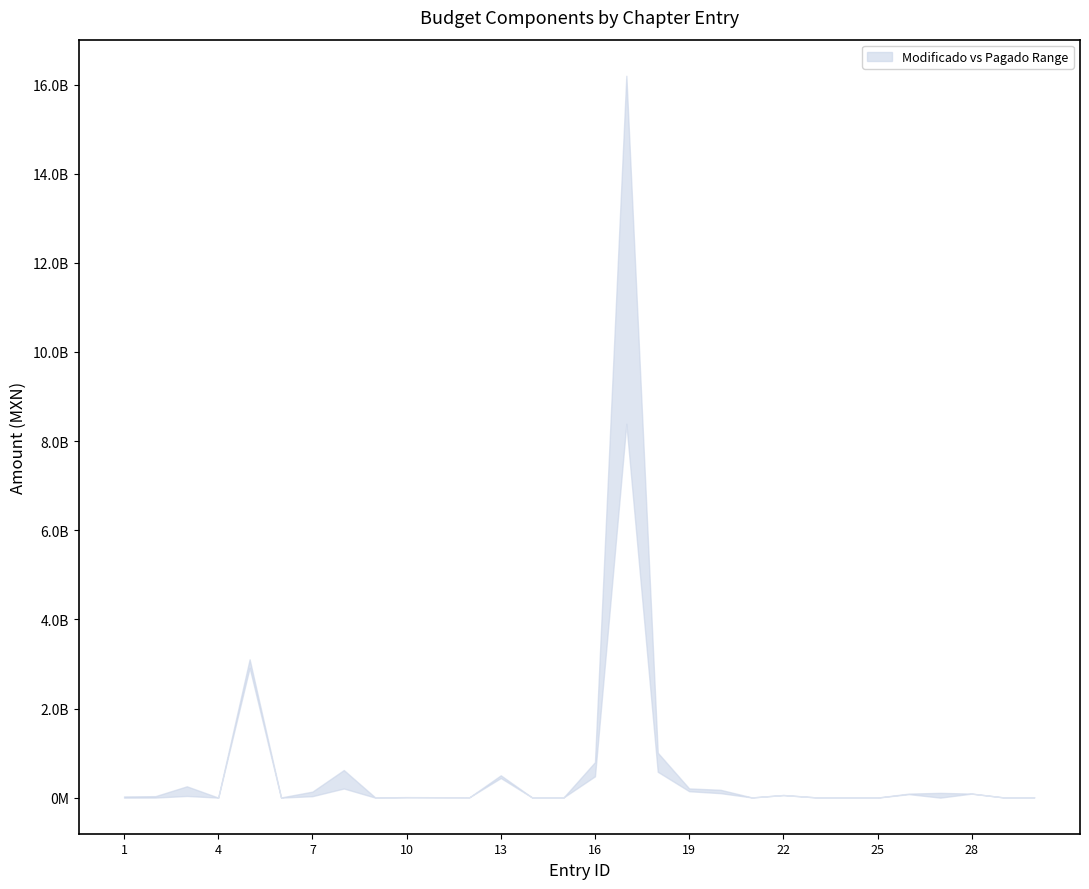

True or false: Modificado and Subejercicio cross at least once.

False